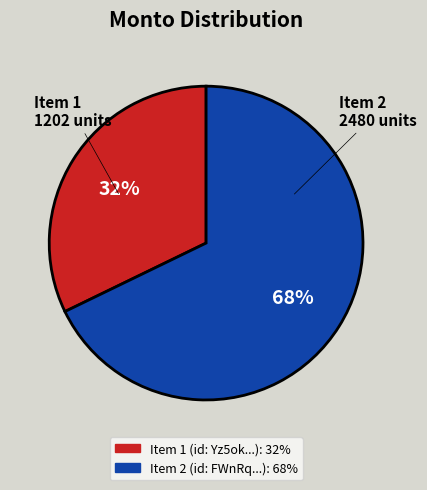

To the nearest percent, what is the difference between the largest and smallest slice percentages?

36%